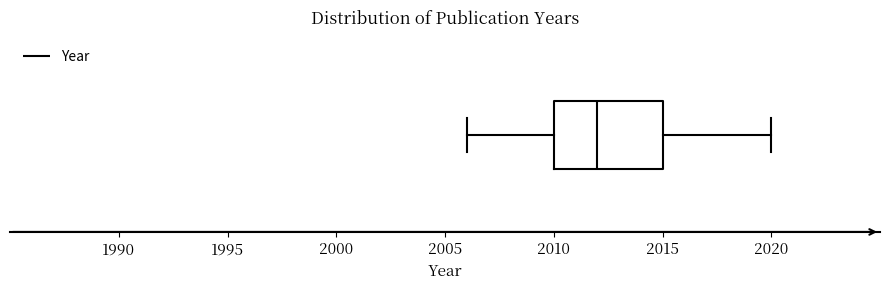

Transcribe this box plot: give where the median line is, the range the box spans, and where the two whiskers end, as read against the x-axis. The values are not printed on the chart, so give them approximately, as read against the axis.

median 2012, box 2010 to 2015, whiskers 2006 to 2020